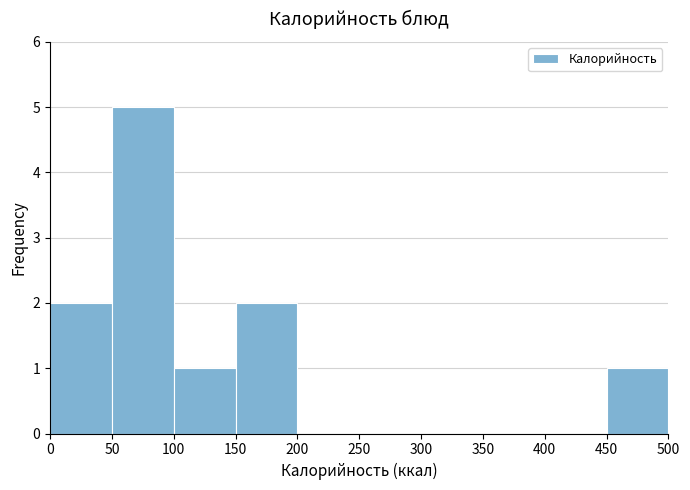

Reading left to right, transcribe this chart: for each bar, give the range it covers on the x-axis and its height. The values are not printed on the chart, so give them approximately, as read against the axis.

0 to 50: 2
50 to 100: 5
100 to 150: 1
150 to 200: 2
200 to 250: 0
250 to 300: 0
300 to 350: 0
350 to 400: 0
400 to 450: 0
450 to 500: 1